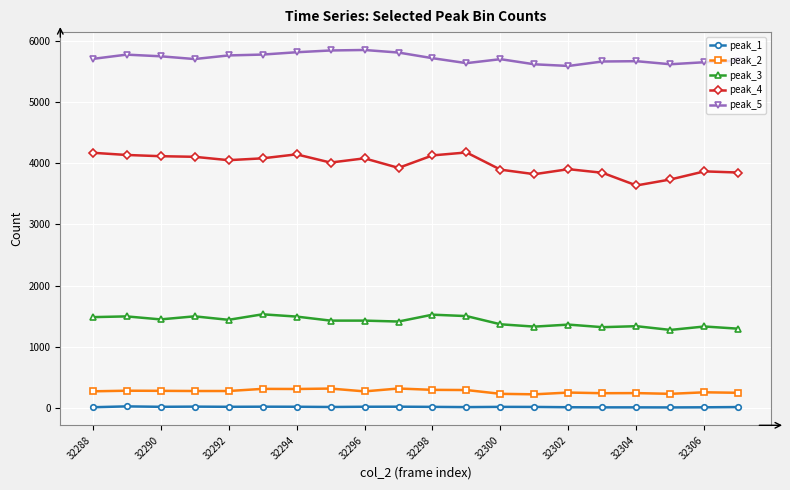

How many data points does each series have?

20